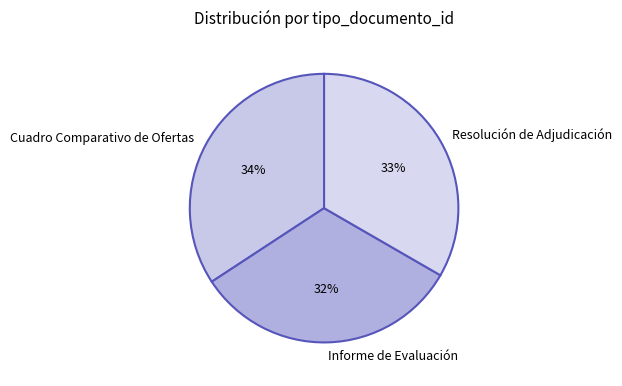

What percentage is the Informe de Evaluación slice, to the nearest percent?

32%